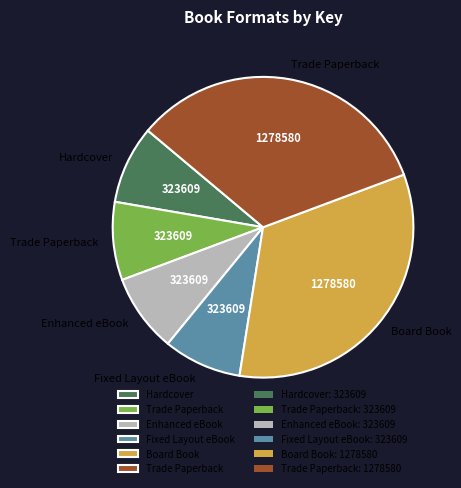

How many slices are in this pie chart?

6